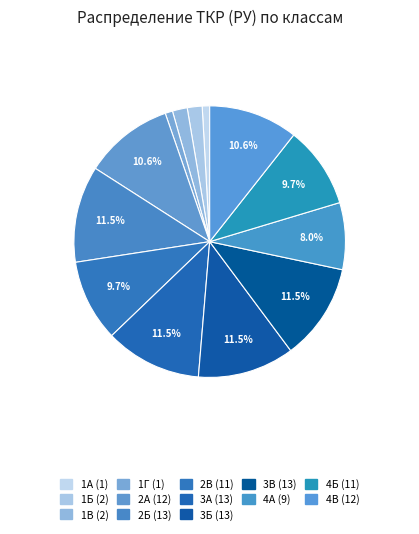

How many segments does this pie chart have?

13